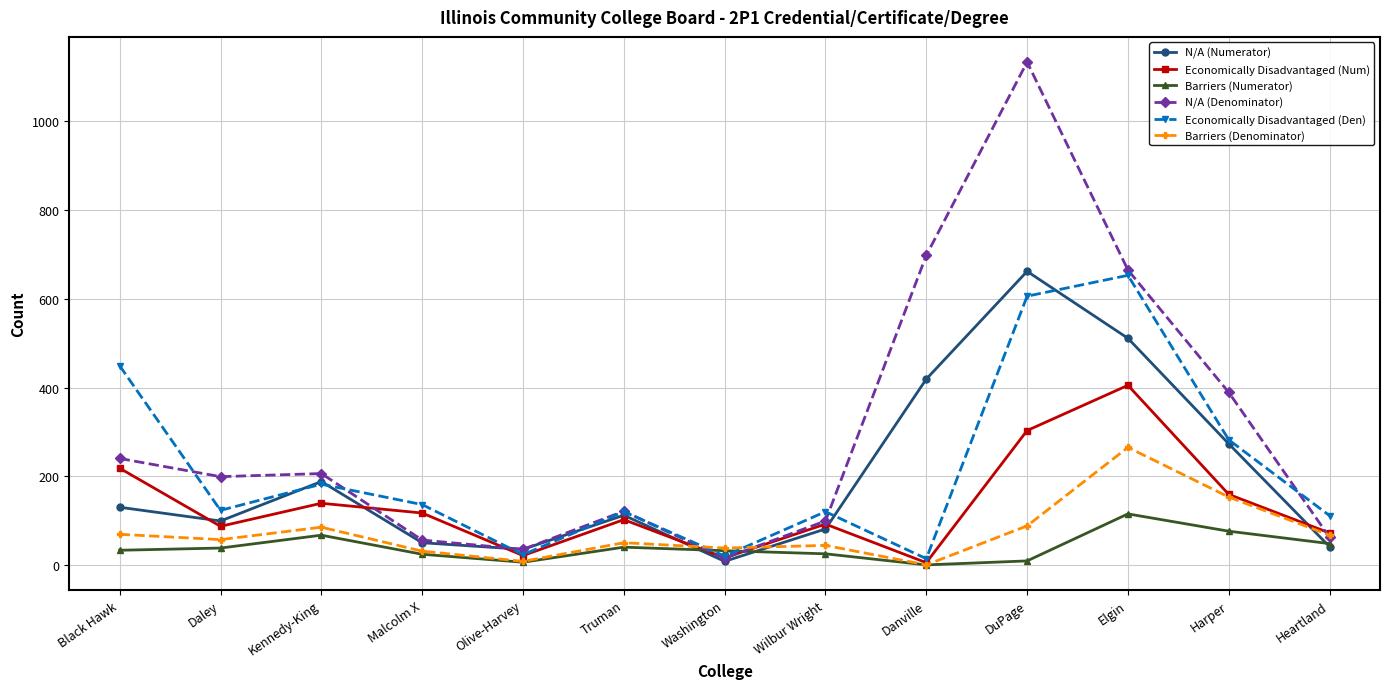

What is the label of the 11th point from the right?

Kennedy-King